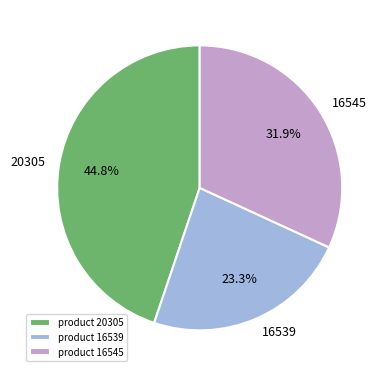

Between 16545 and 16539, which is larger?

16545